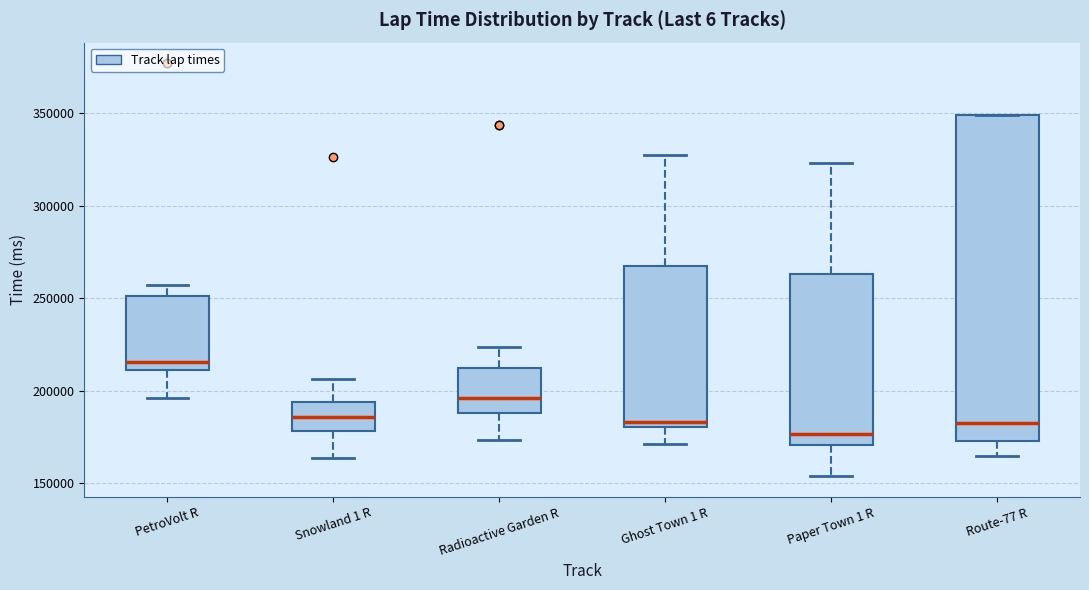

Which box has the lowest median line?

Paper Town 1 R